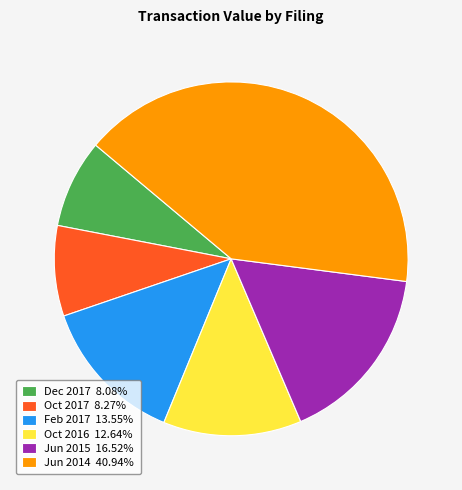

Does Jun 2014 40.94% represent more than half of the total?

No